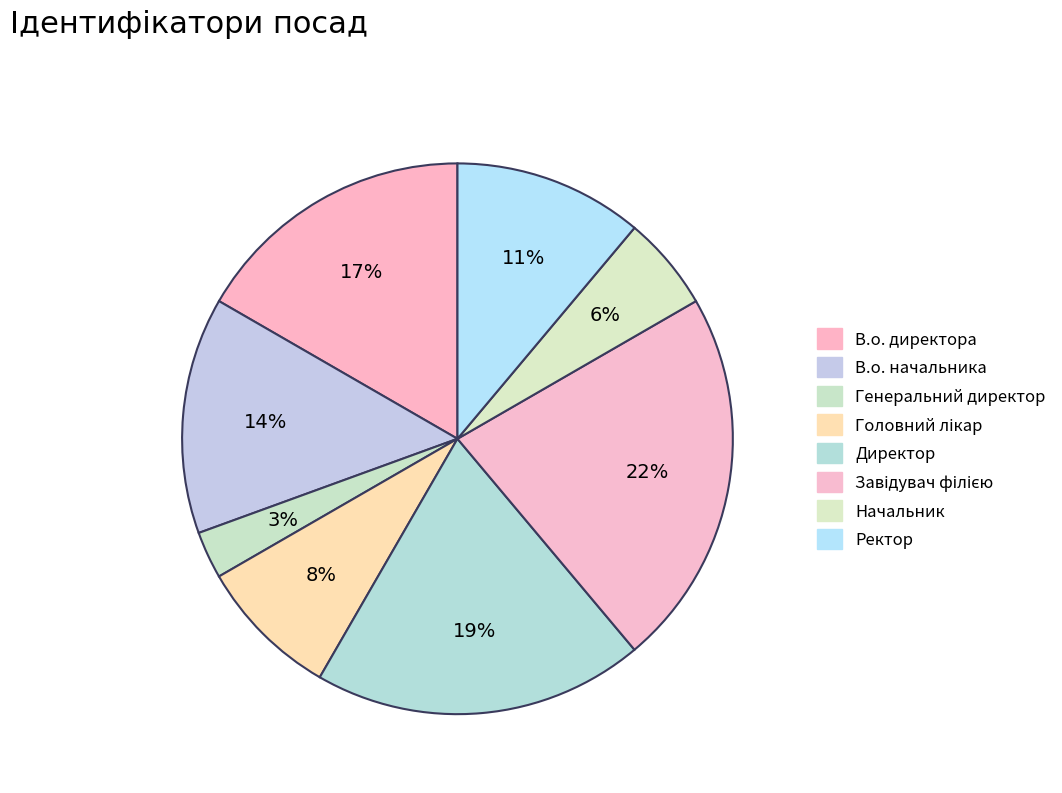

Which category has the smallest portion of the pie?

Генеральний директор